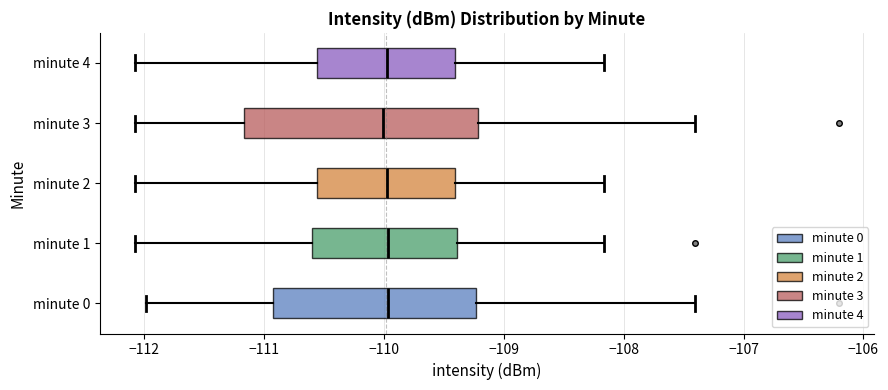

Reading bottom to top, read every box against the x-axis: the position of its median line, the range the box covers, and the ends of its whiskers. The values are not printed on the chart, so give them approximately, as read against the axis.

minute 0: median -110.0, box -110.9 to -109.2, whiskers -112.0 to -107.4
minute 1: median -110.0, box -110.6 to -109.4, whiskers -112.1 to -108.2
minute 2: median -110.0, box -110.6 to -109.4, whiskers -112.1 to -108.2
minute 3: median -110.0, box -111.2 to -109.2, whiskers -112.1 to -107.4
minute 4: median -110.0, box -110.6 to -109.4, whiskers -112.1 to -108.2